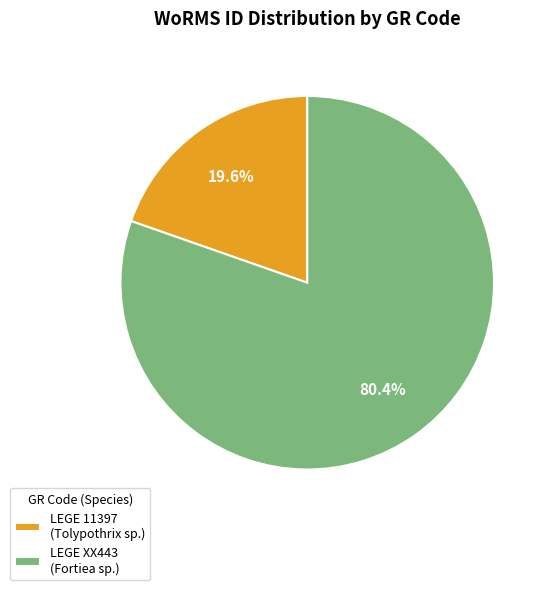

Is it true that LEGE XX443 is 93% of the pie?

False